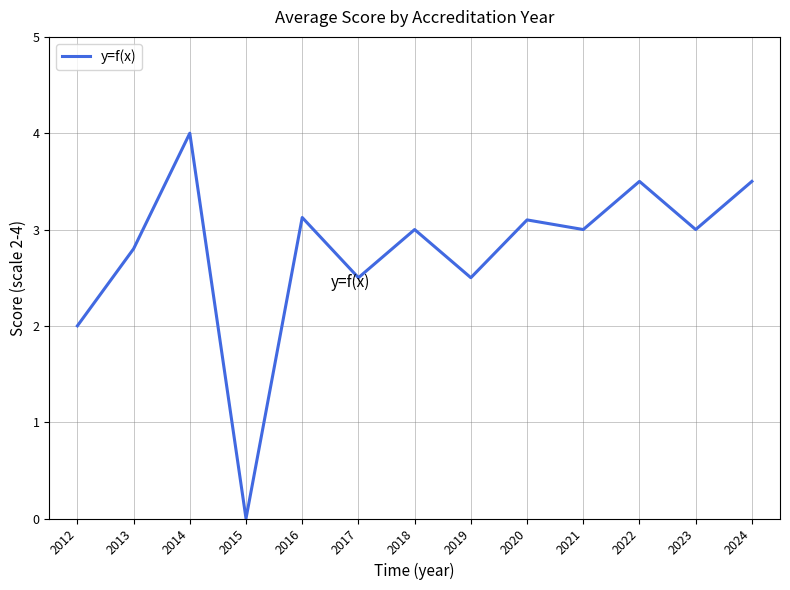

At which category does the chart reach its minimum across all series?

2015